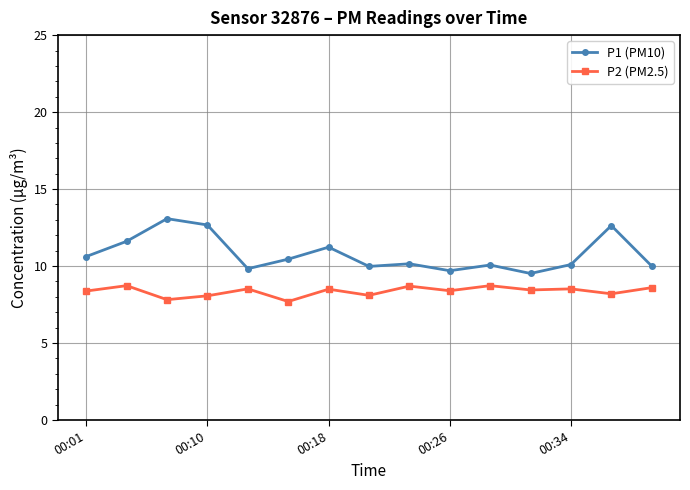

True or false: P2 (PM2.5) and P1 (PM10) intersect in this chart.

False